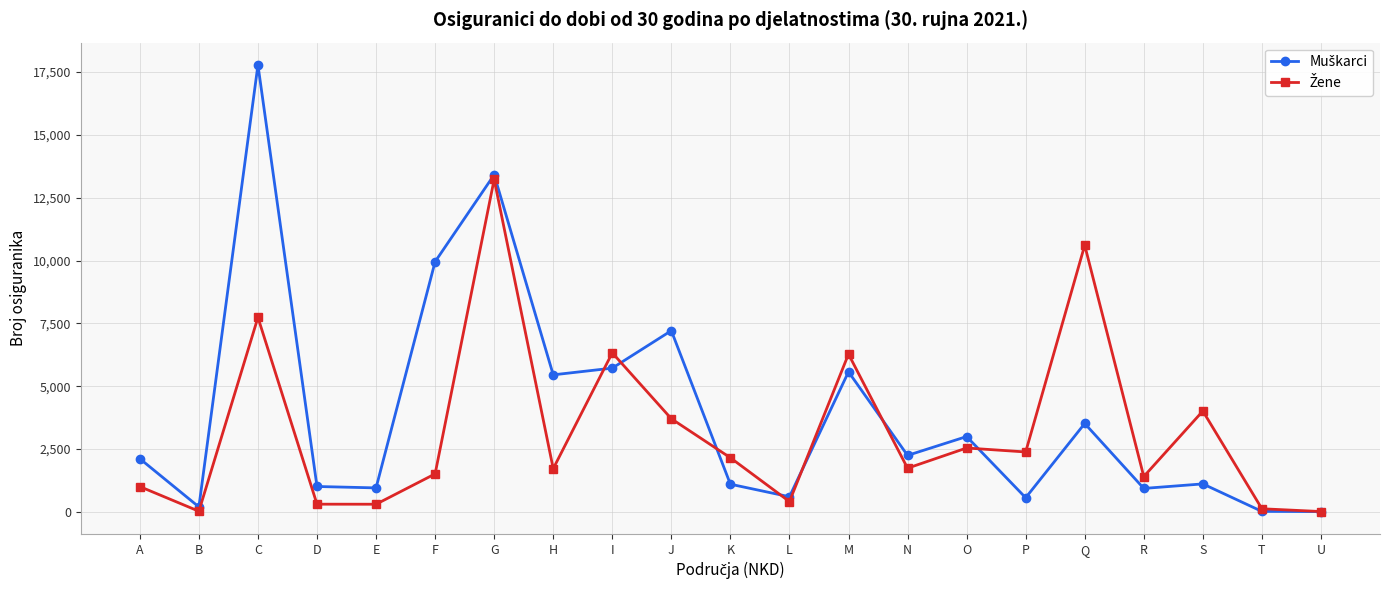

At which category is the sum across all series the highest?

G